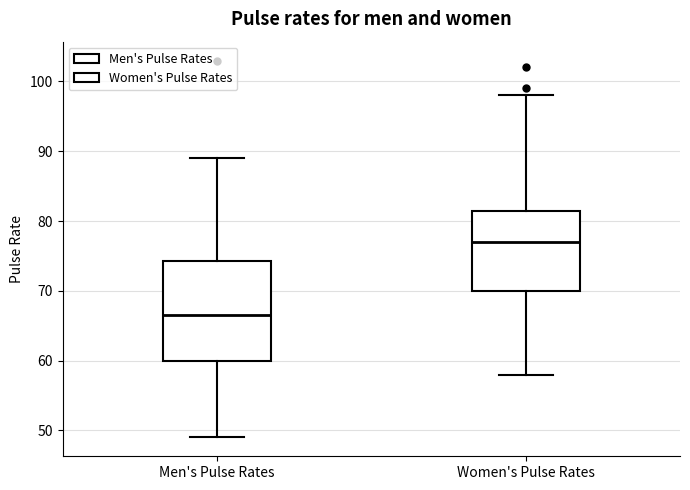

Where is the lower edge of the box for Women's Pulse Rates on the y-axis? The values are not printed on the chart, so give them approximately, as read against the axis.

70